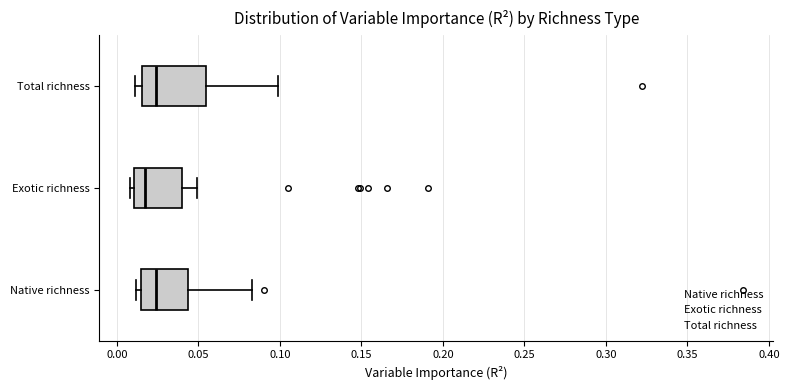

Where is the left edge of the box for Exotic richness on the x-axis? The values are not printed on the chart, so give them approximately, as read against the axis.

0.010